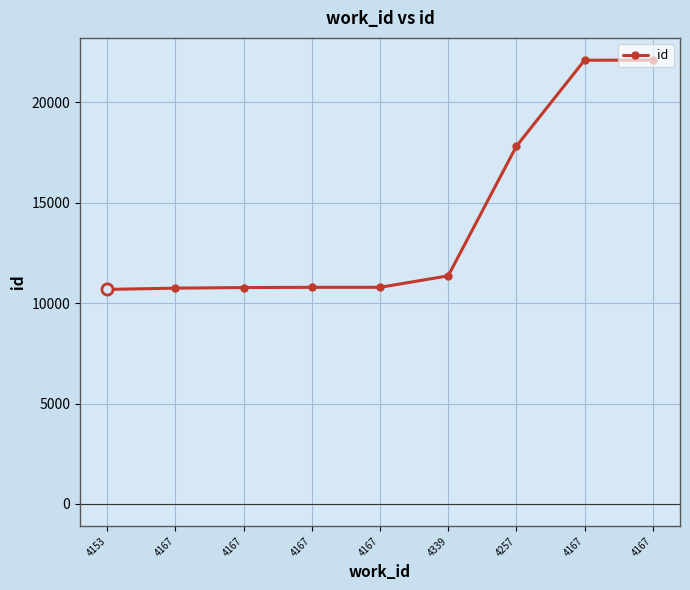

List the labels in order of value, smallest first.

4153, 4167, 4167, 4167, 4167, 4339, 4257, 4167, 4167